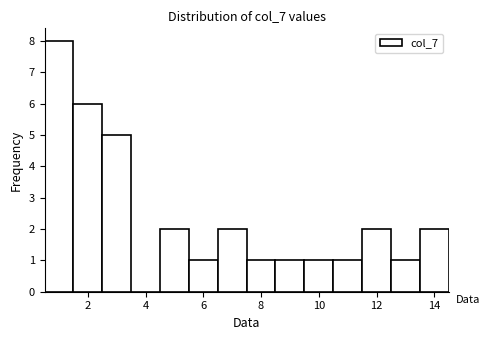

Which range on the x-axis has the tallest bar?

0.5 to 1.5